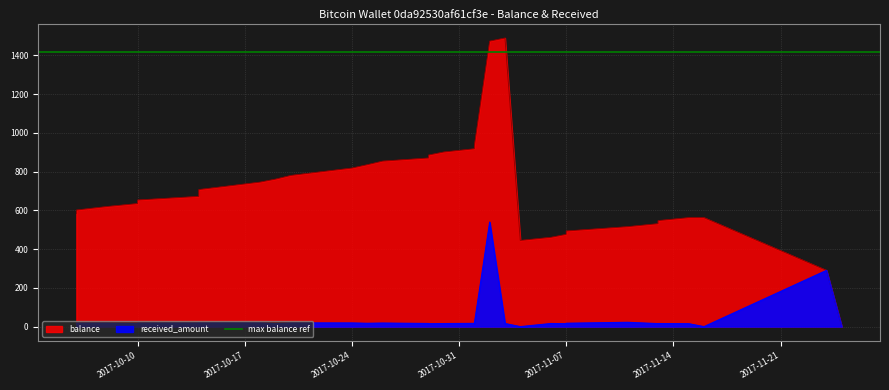

What is the value of the received_amount point at the 14th from the left?

19.0